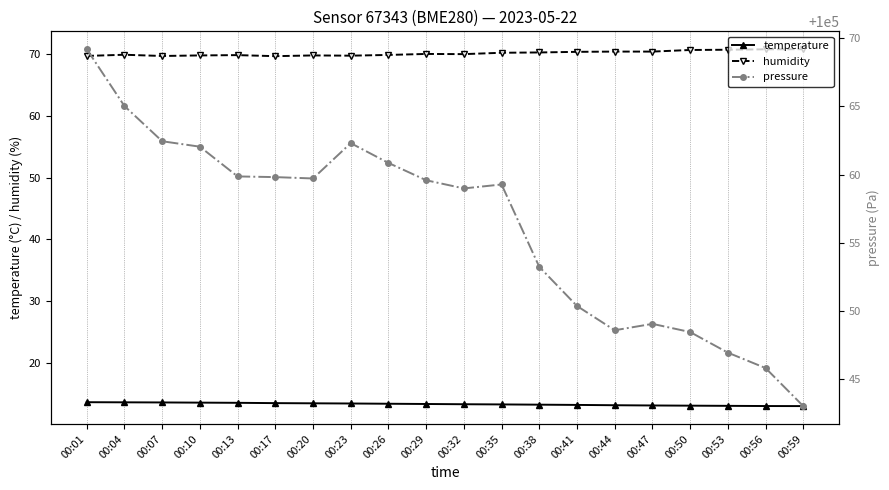

Count the number of data series in this chart.

3